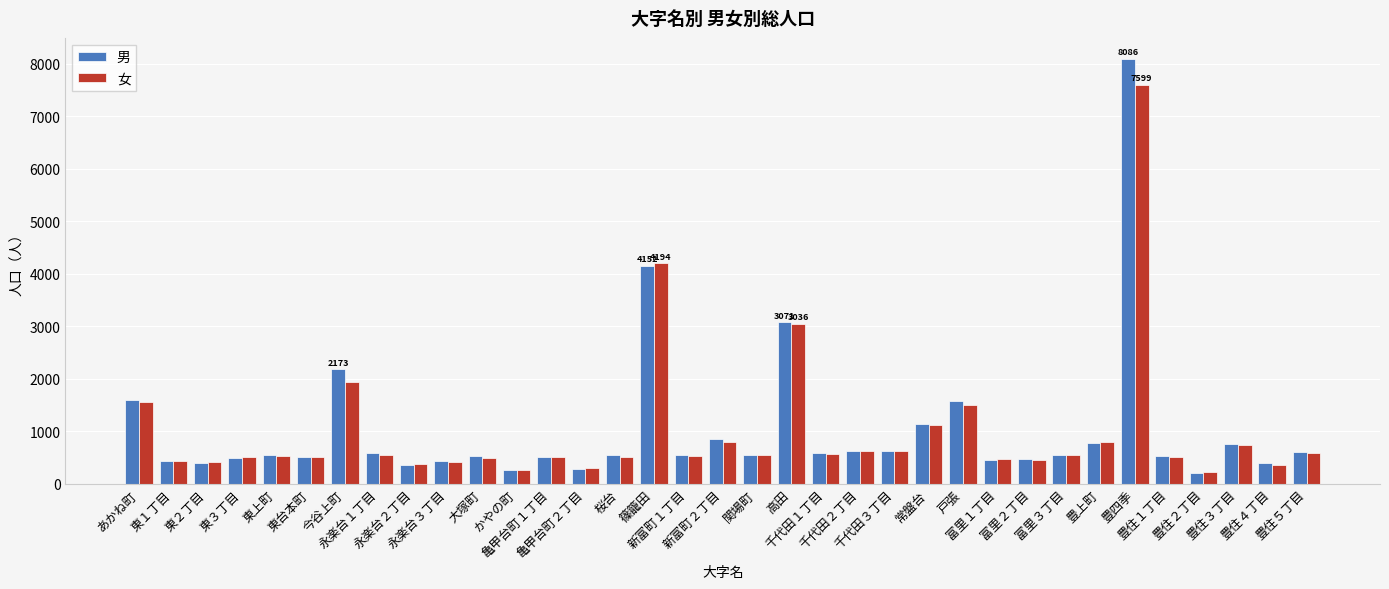

Rank the series by their maximum value, from lowest to highest.

女, 男